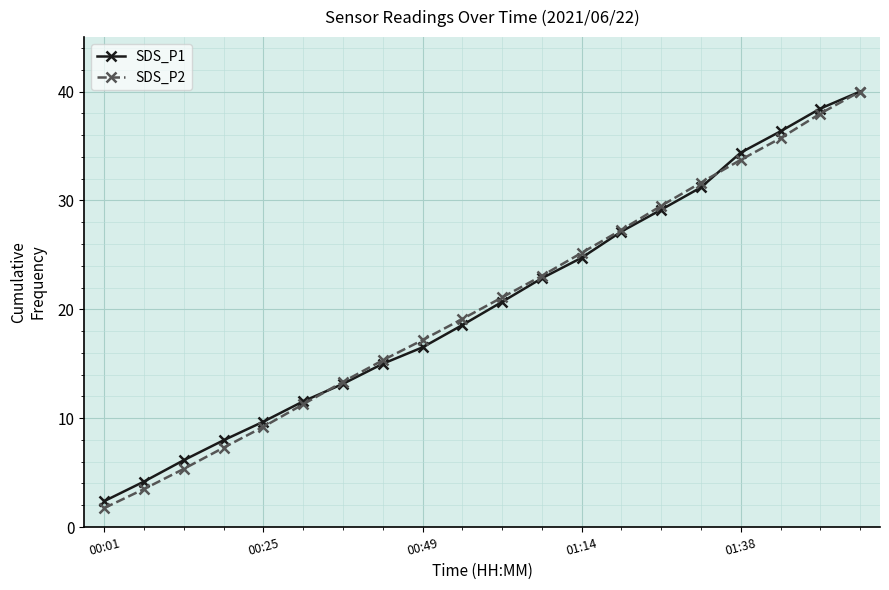

How many lines are shown in the chart?

2